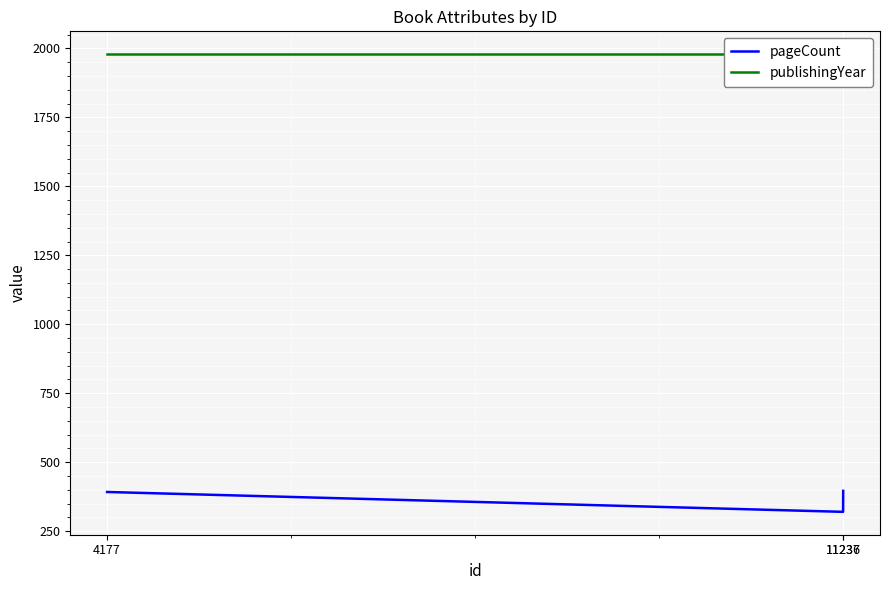

Reading right to left, extract all data points from this chart.

pageCount: 11237=396	11236=320	4177=392
publishingYear: 11237=1979	11236=1979	4177=1979